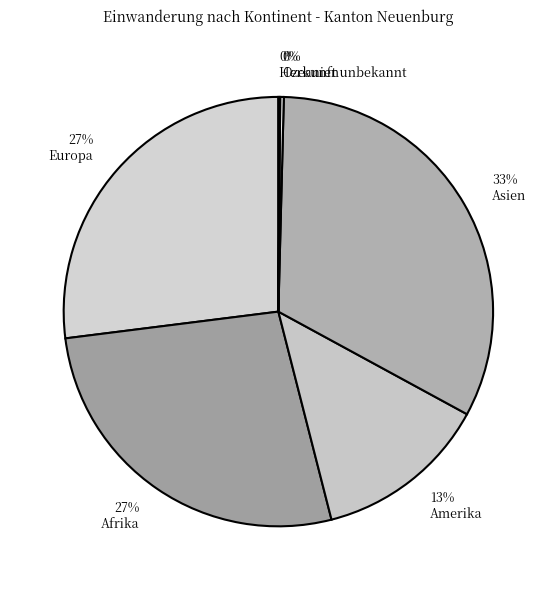

What is the total percentage of Afrika and Asien?

59.5%